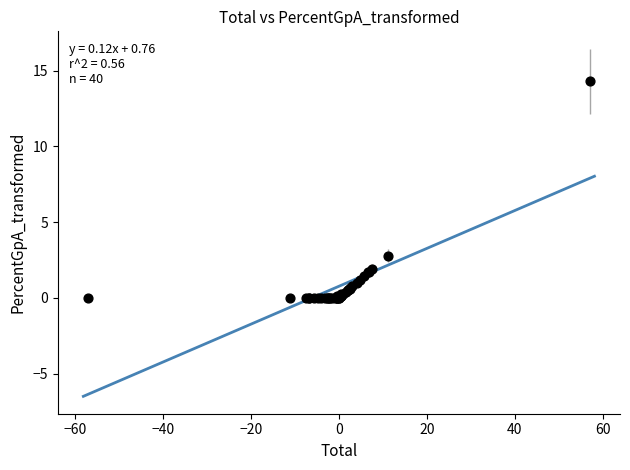

What Y value in the scatter plot is closest to 7?

2.8